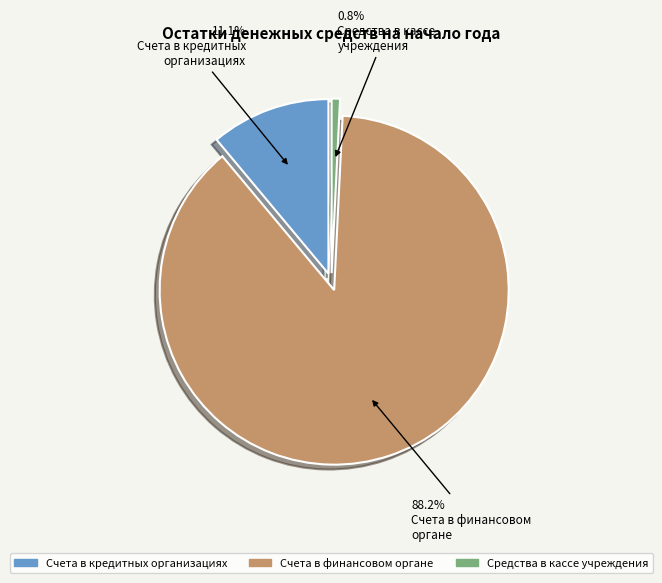

To the nearest percent, what portion does Счета в финансовом органе (на начало) represent?

88%